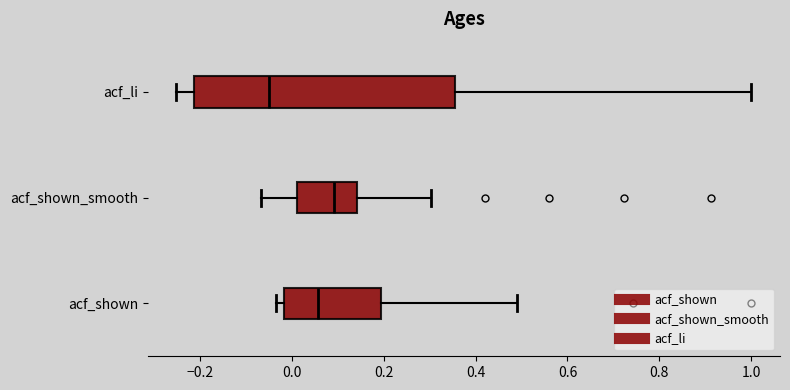

Where does the right whisker of the box for acf_shown_smooth end on the x-axis? The values are not printed on the chart, so give them approximately, as read against the axis.

0.30